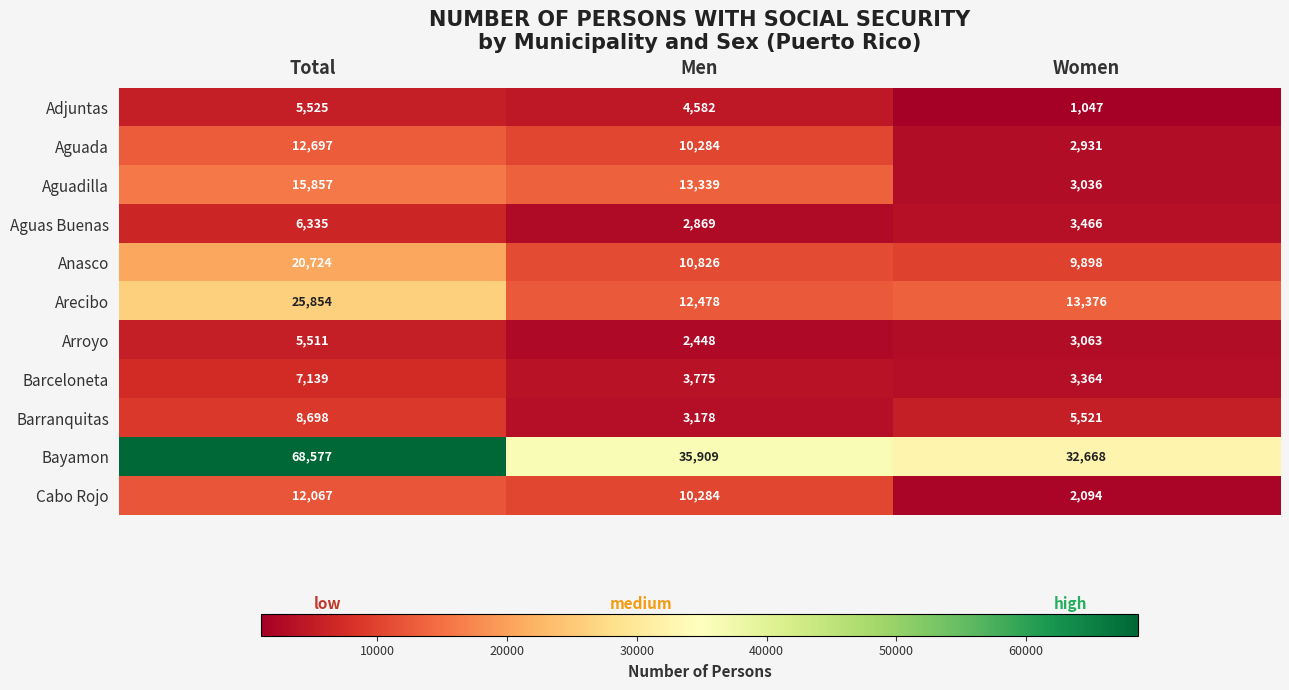

Is it true that Barranquitas equals 5521 at Women?

True